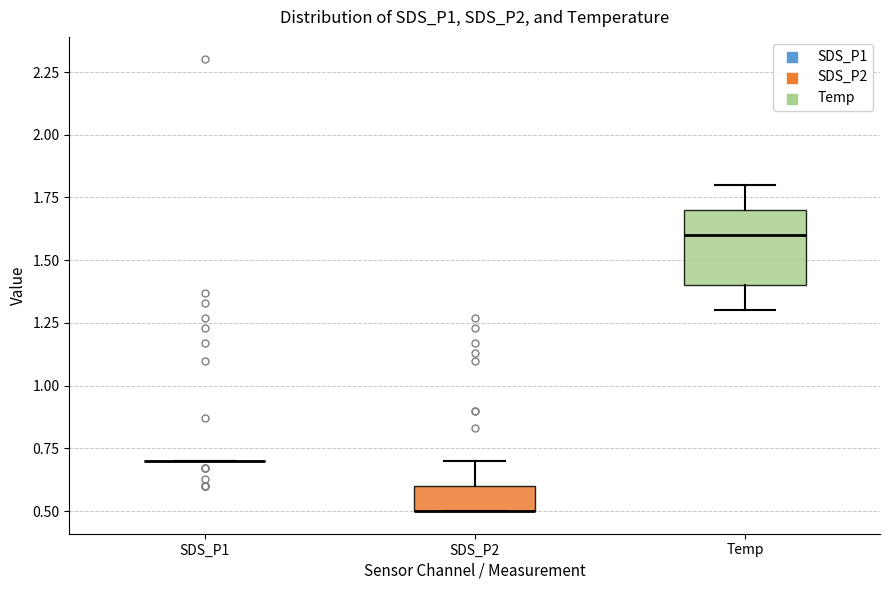

Which box is the tallest, from its lower edge to its upper edge?

Temp